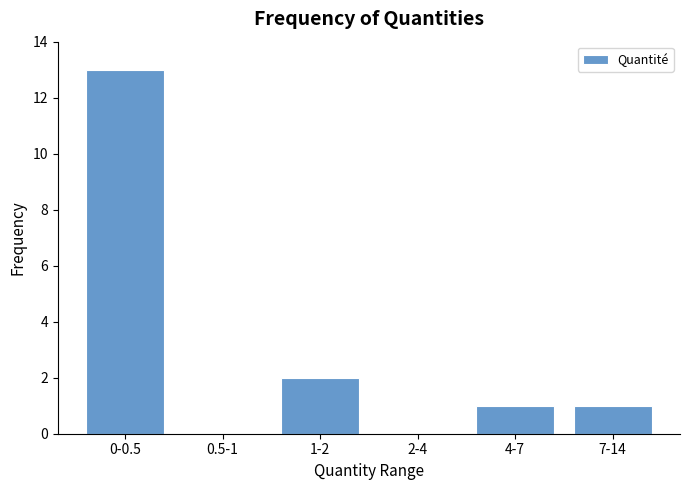

Reading left to right, list all the values displayed in this chart.

0-0.5=13	0.5-1=0	1-2=2	2-4=0	4-7=1	7-14=1